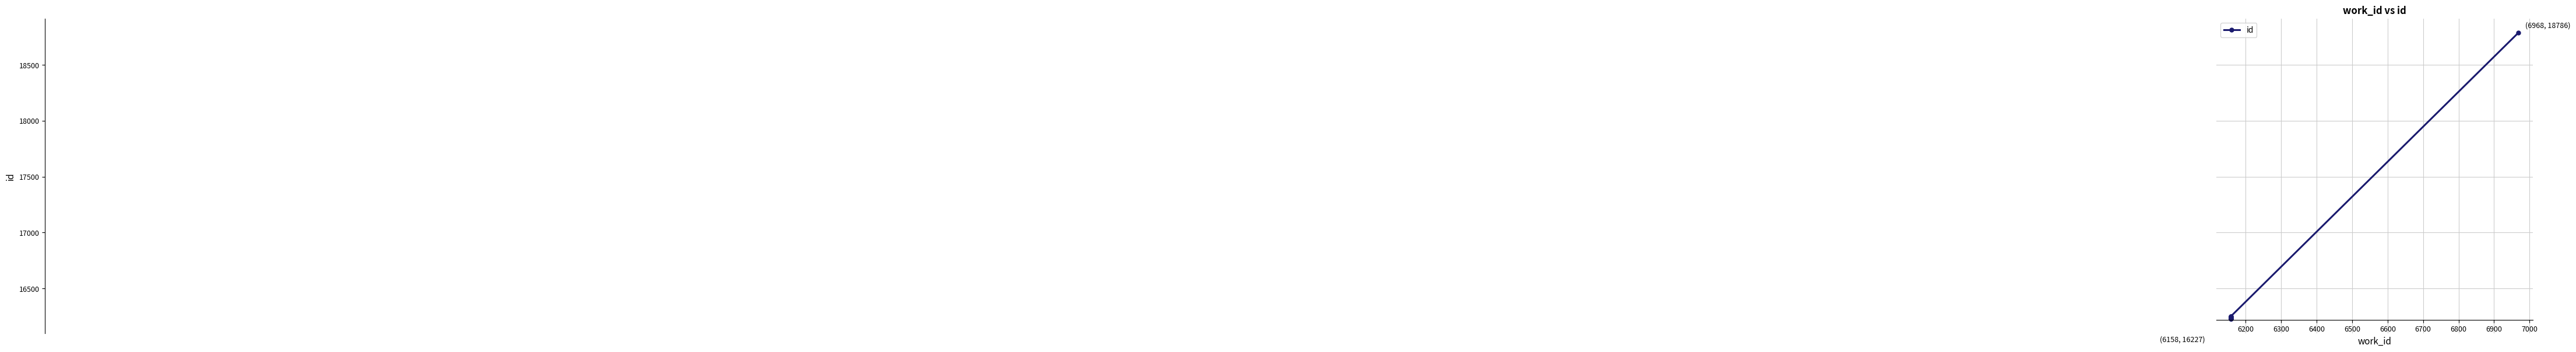

How many lines are shown in the chart?

1